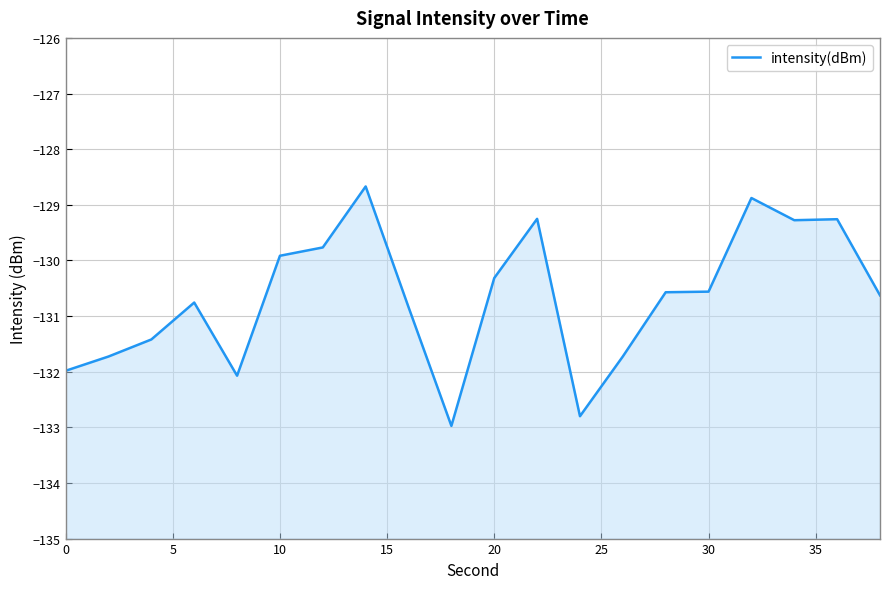

Reading right to left, what are all the values shown in this chart?

-130.6	-129.3	-129.3	-128.9	-130.6	-130.6	-131.7	-132.8	-129.3	-130.3	-133.0	-130.8	-128.7	-129.8	-129.9	-132.1	-130.8	-131.4	-131.7	-132.0